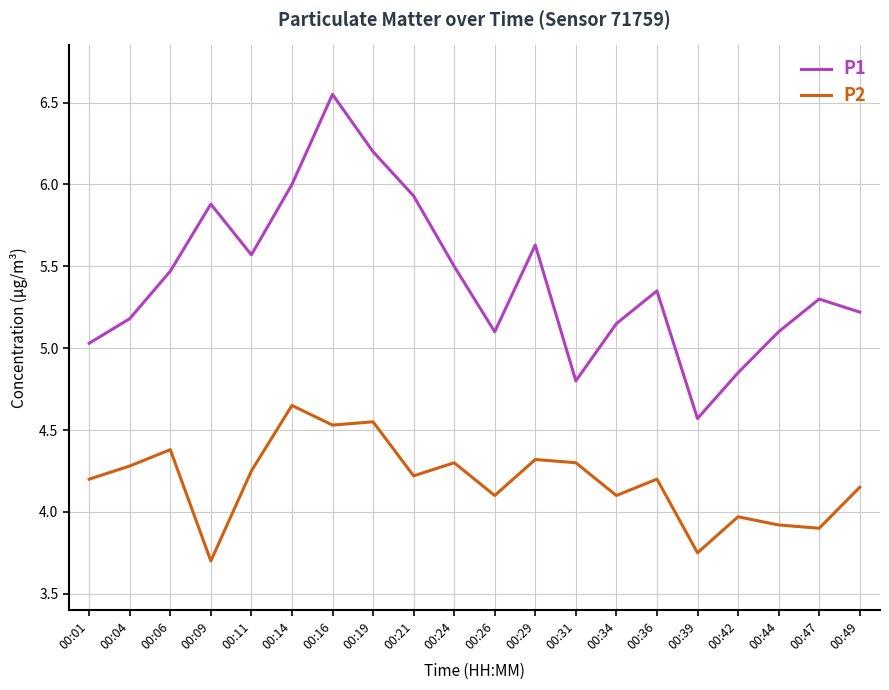

True or false: P2 and P1 cross at least once.

False